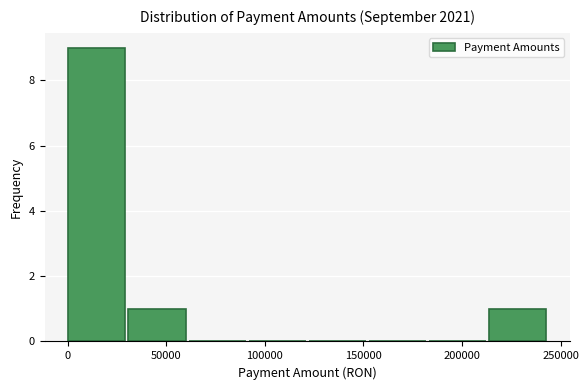

Reading left to right, transcribe this chart: for each bar, give the range it covers on the x-axis and its height. Neither the bar edges nor the heights are printed on the chart, so give them approximately, as read against the axes.

0 to 30000: 9
30000 to 60000: 1
60000 to 90000: 0
90000 to 120000: 0
120000 to 155000: 0
155000 to 185000: 0
185000 to 215000: 0
215000 to 245000: 1